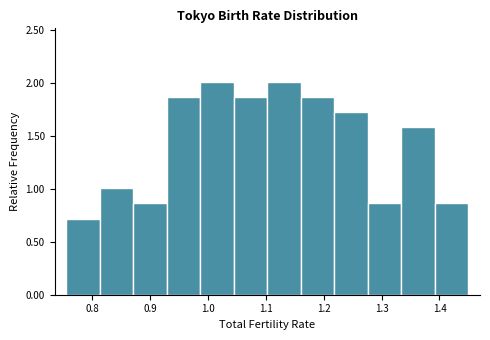

Reading left to right, list every bar in this chart as the range it spans on the x-axis followed by its height. Neither the bar edges nor the heights are printed on the chart, so give them approximately, as read against the axes.

0.75 to 0.81: 0.70
0.81 to 0.87: 1.00
0.87 to 0.93: 0.85
0.93 to 0.99: 1.85
0.99 to 1.04: 2.00
1.04 to 1.10: 1.85
1.10 to 1.16: 2.00
1.16 to 1.22: 1.85
1.22 to 1.28: 1.75
1.28 to 1.33: 0.85
1.33 to 1.39: 1.60
1.39 to 1.45: 0.85